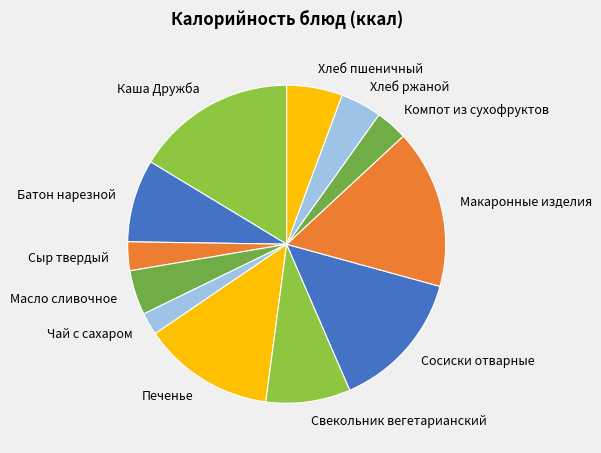

What is the ratio of the value at Масло сливочное to the value at Свекольник вегетарианский?

0.5